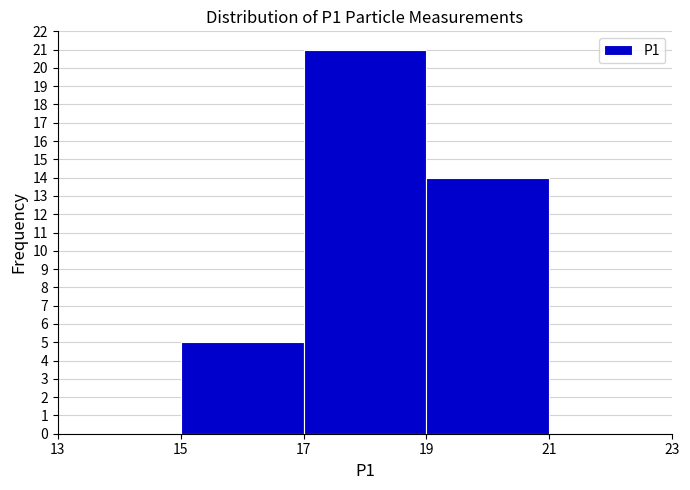

Reading left to right, transcribe this chart: for each bar, give the range it covers on the x-axis and its height. The values are not printed on the chart, so give them approximately, as read against the axis.

13 to 15: 0
15 to 17: 5
17 to 19: 21
19 to 21: 14
21 to 23: 0